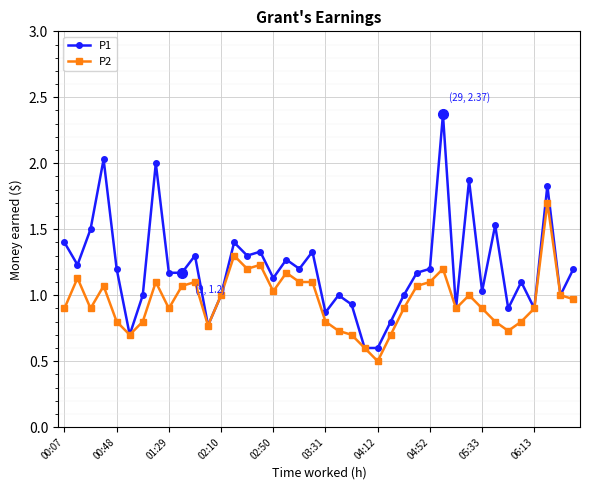

Which series has the largest total across all categories?

P1